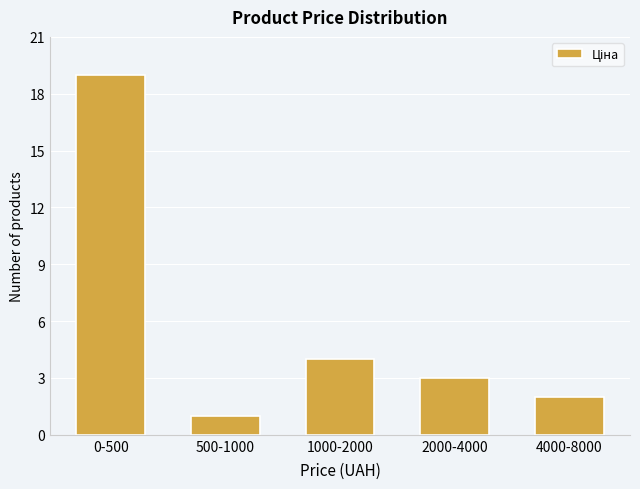

Reading right to left, list all the values displayed in this chart.

4000-8000=2	2000-4000=3	1000-2000=4	500-1000=1	0-500=19